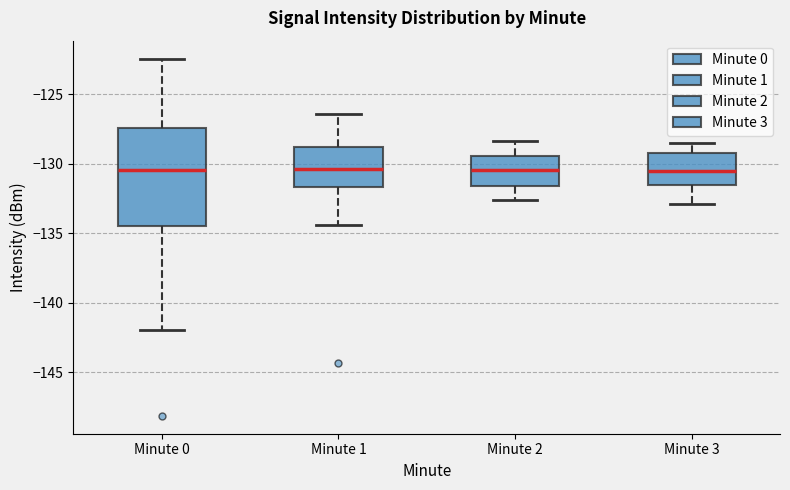

Reading left to right, read every box against the y-axis: the position of its median line, the range the box covers, and the ends of its whiskers. The values are not printed on the chart, so give them approximately, as read against the axis.

Minute 0: median -130.5, box -134.5 to -127.5, whiskers -142.0 to -122.5
Minute 1: median -130.5, box -131.5 to -129.0, whiskers -134.5 to -126.5
Minute 2: median -130.5, box -131.5 to -129.5, whiskers -132.5 to -128.5
Minute 3: median -130.5, box -131.5 to -129.0, whiskers -133.0 to -128.5